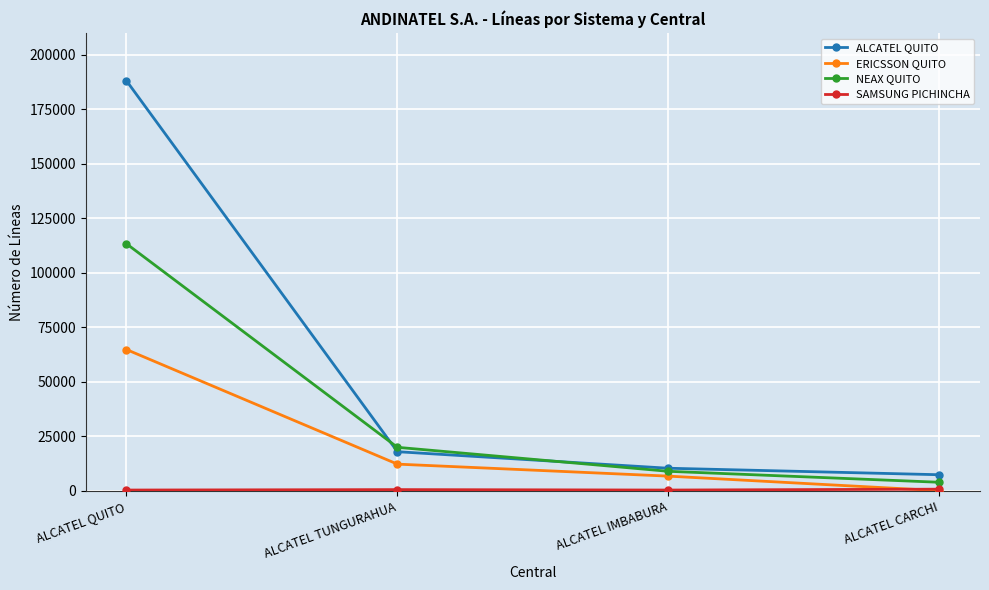

At which label does ERICSSON QUITO reach its minimum?

ALCATEL CARCHI